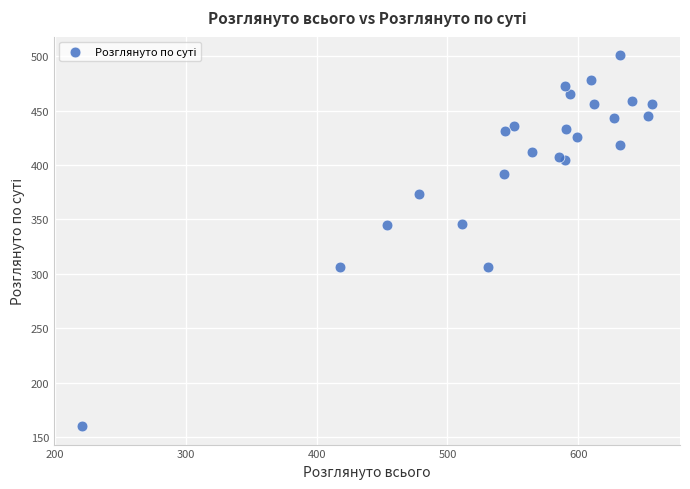

What is the range of Y values (max minus min)?

341